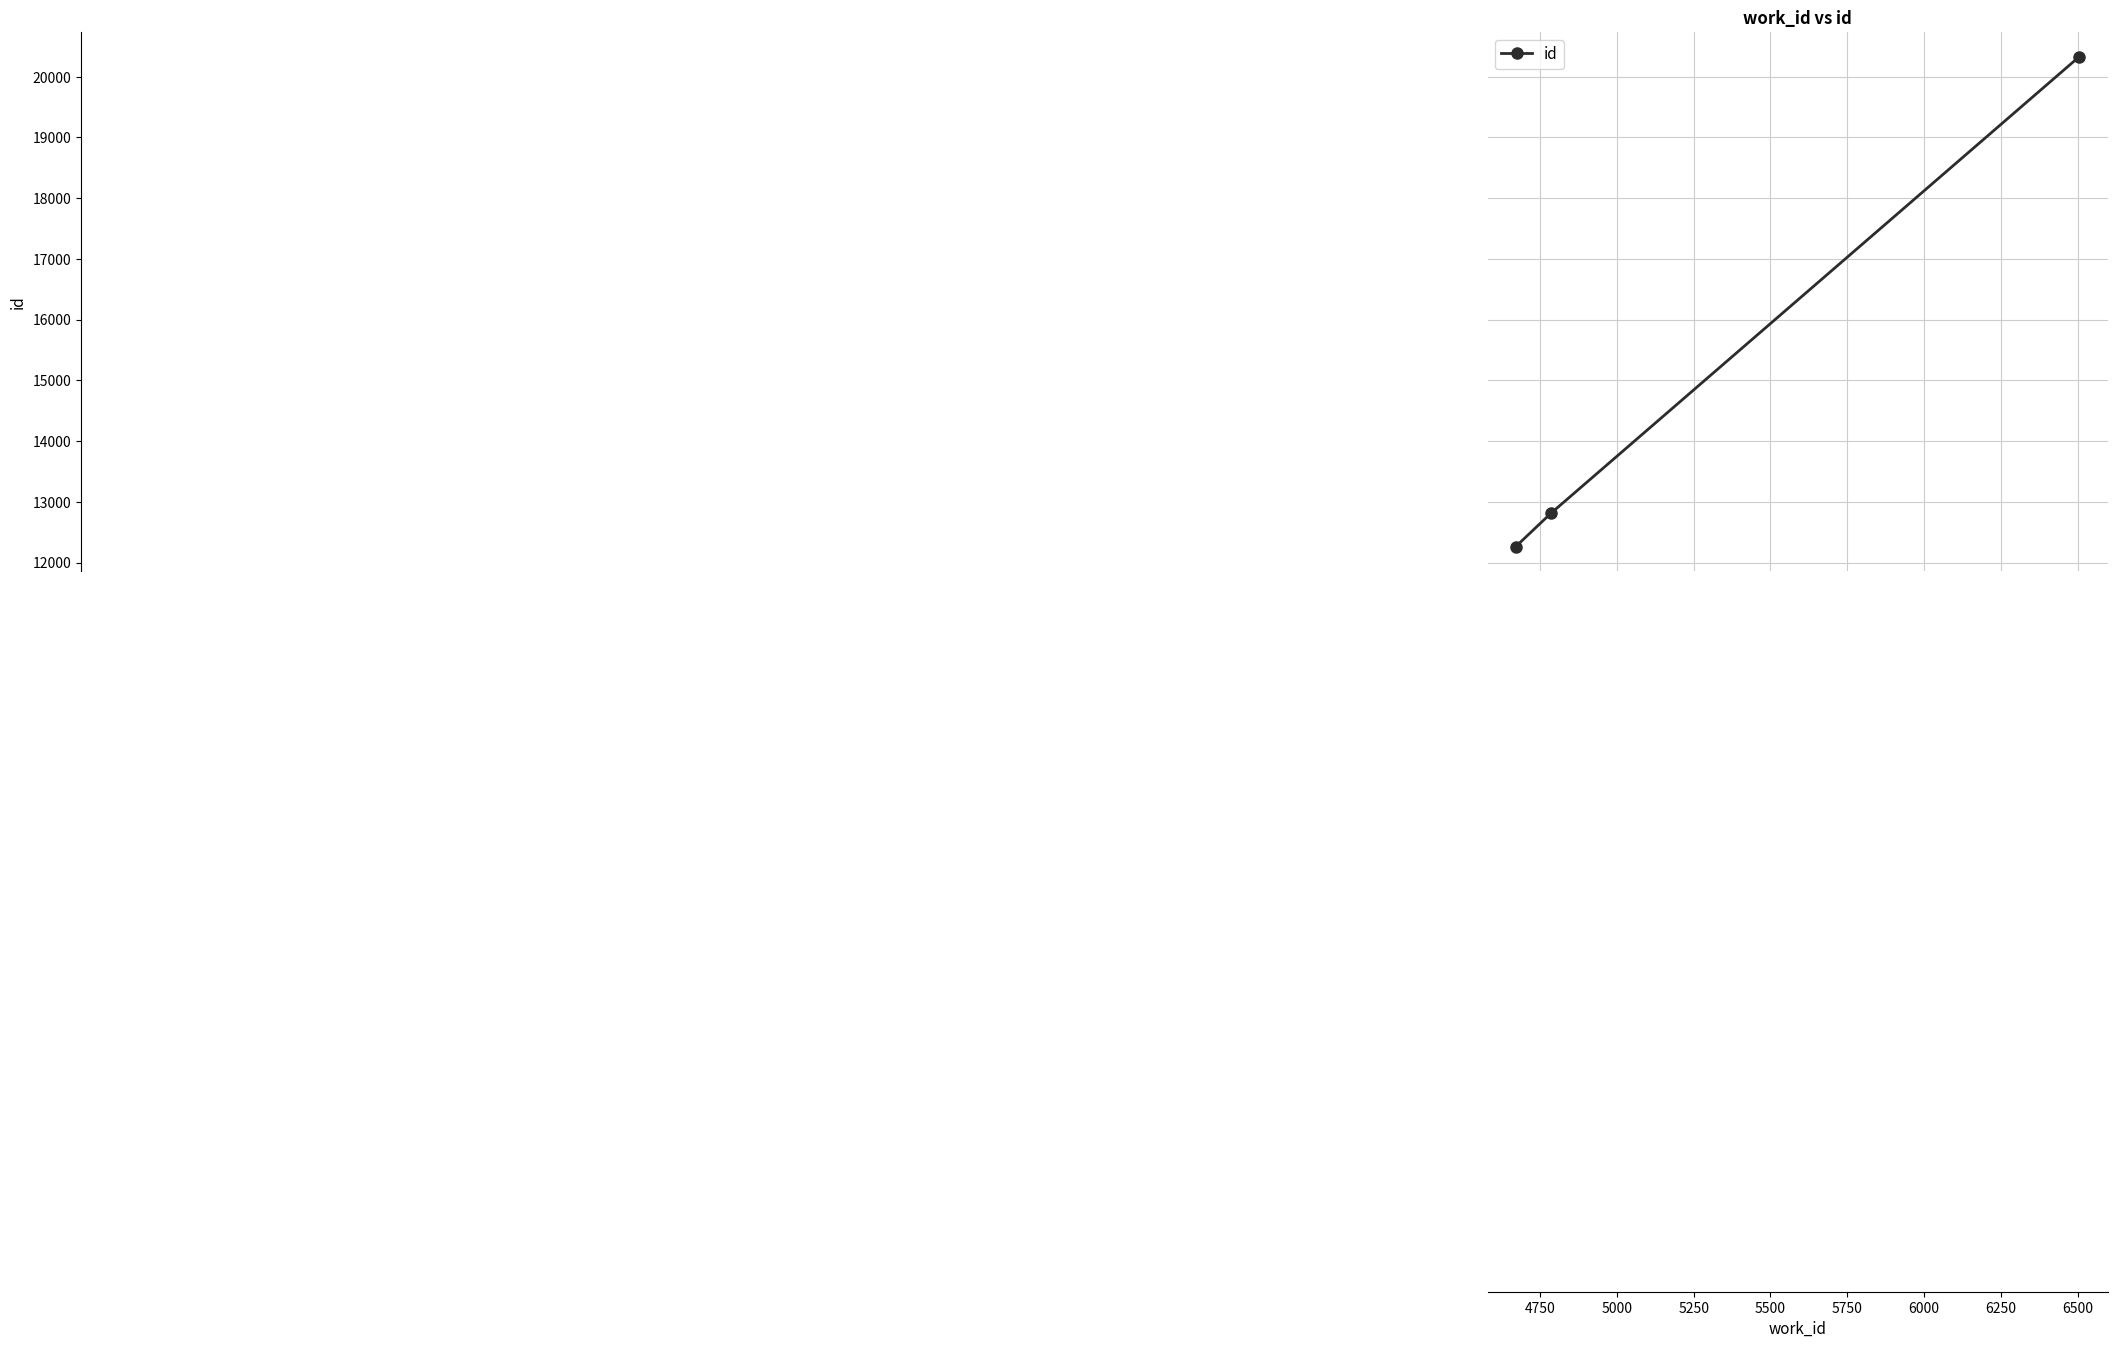

What is the value of the 3rd point from the left?

20332